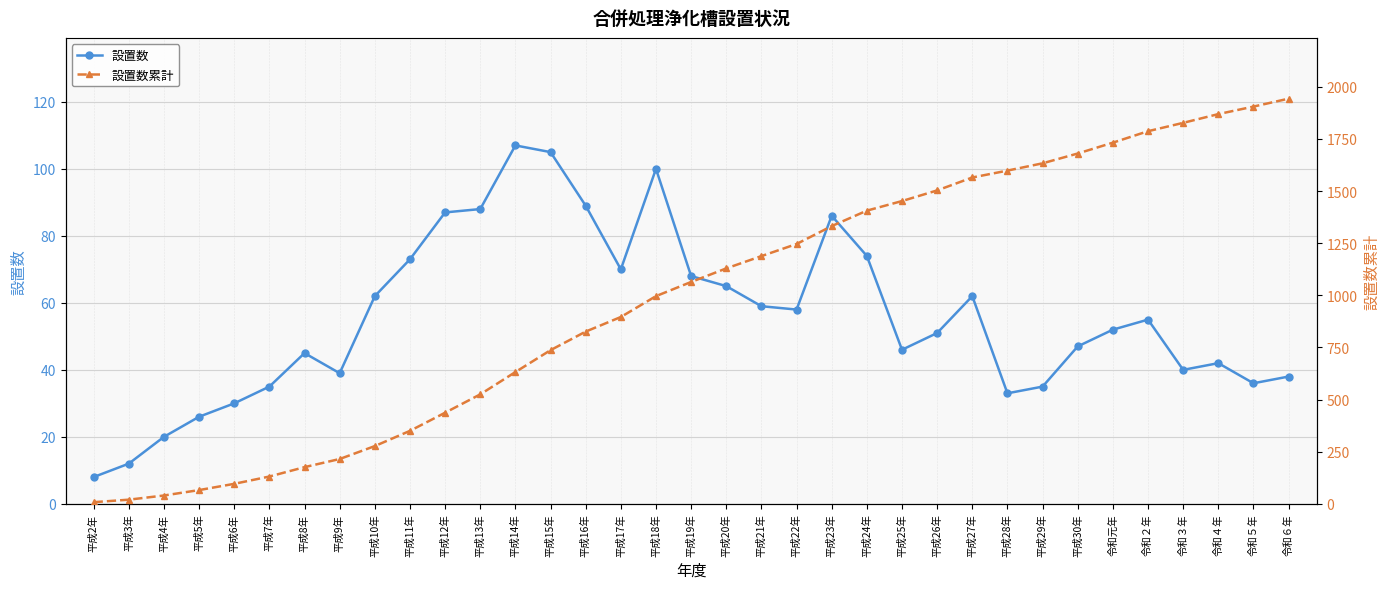

Reading right to left, what are all the values shown in this chart?

設置数: 38	36	42	40	55	52	47	35	33	62	51	46	74	86	58	59	65	68	100	70	89	105	107	88	87	73	62	39	45	35	30	26	20	12	8
設置数累計: 1943	1905	1869	1827	1787	1732	1680	1633	1598	1565	1503	1452	1406	1332	1246	1188	1129	1064	996	896	826	737	632	525	437	350	277	215	176	131	96	66	40	20	8